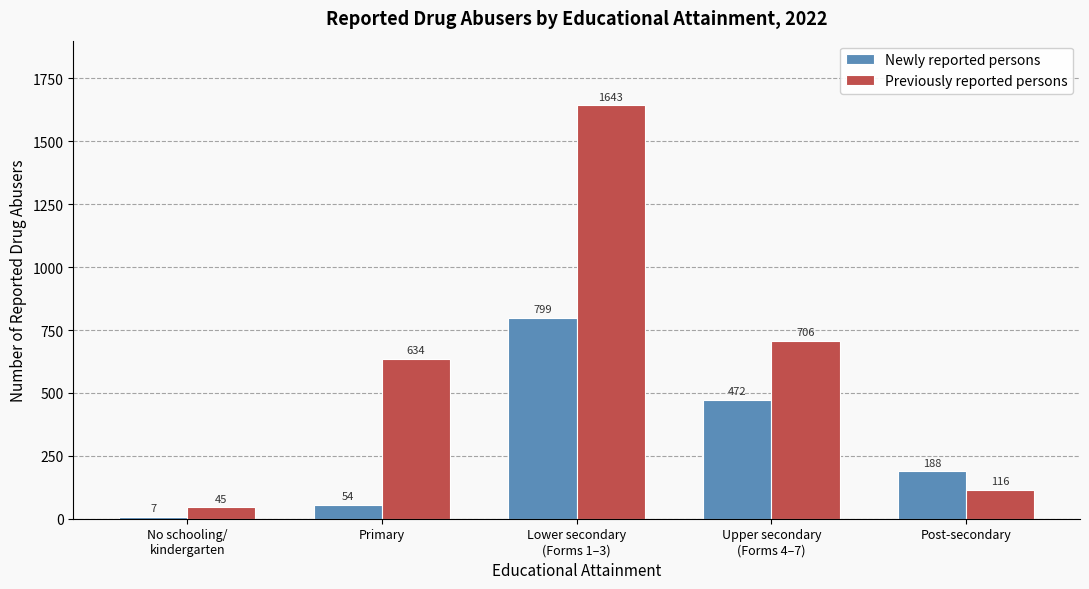

Count the number of data series in this chart.

2